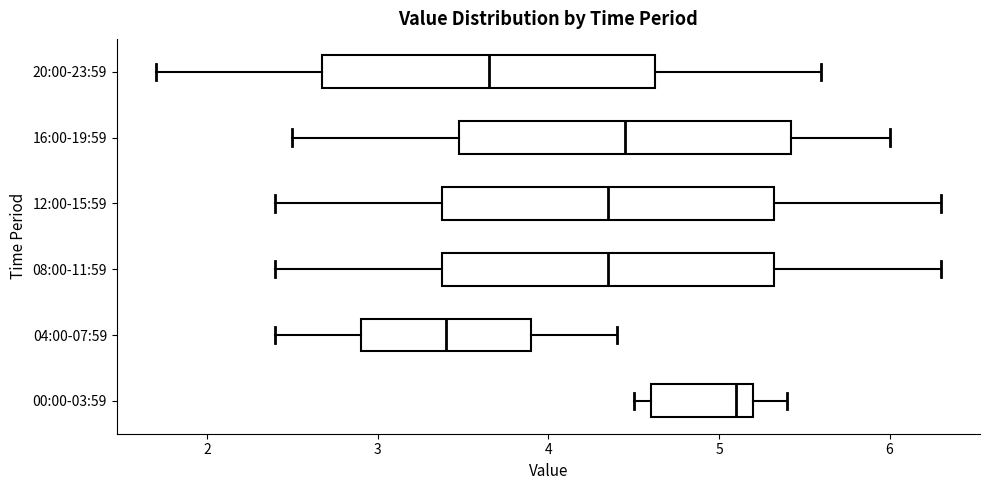

Reading bottom to top, transcribe this box plot: for each box, give where its median line is, the range the box spans, and where its two whiskers end, as read against the x-axis. The values are not printed on the chart, so give them approximately, as read against the axis.

00:00-03:59: median 5.1, box 4.6 to 5.2, whiskers 4.5 to 5.4
04:00-07:59: median 3.4, box 2.9 to 3.9, whiskers 2.4 to 4.4
08:00-11:59: median 4.4, box 3.4 to 5.3, whiskers 2.4 to 6.3
12:00-15:59: median 4.4, box 3.4 to 5.3, whiskers 2.4 to 6.3
16:00-19:59: median 4.5, box 3.5 to 5.4, whiskers 2.5 to 6.0
20:00-23:59: median 3.7, box 2.7 to 4.6, whiskers 1.7 to 5.6